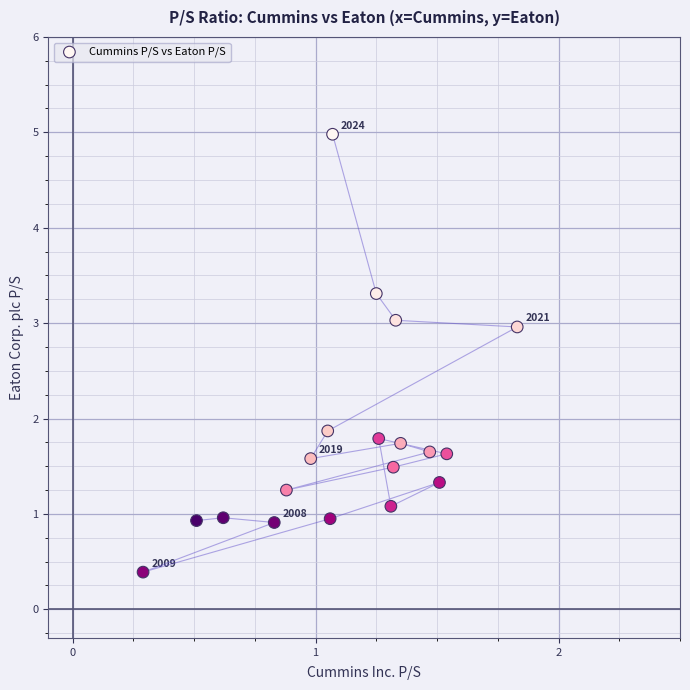

What Y value in the scatter plot is closest to 2?

1.9